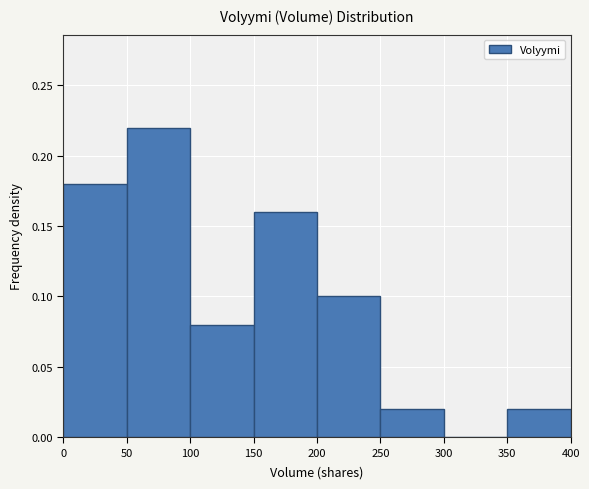

Over which range of the x-axis is the bar tallest?

50 to 100